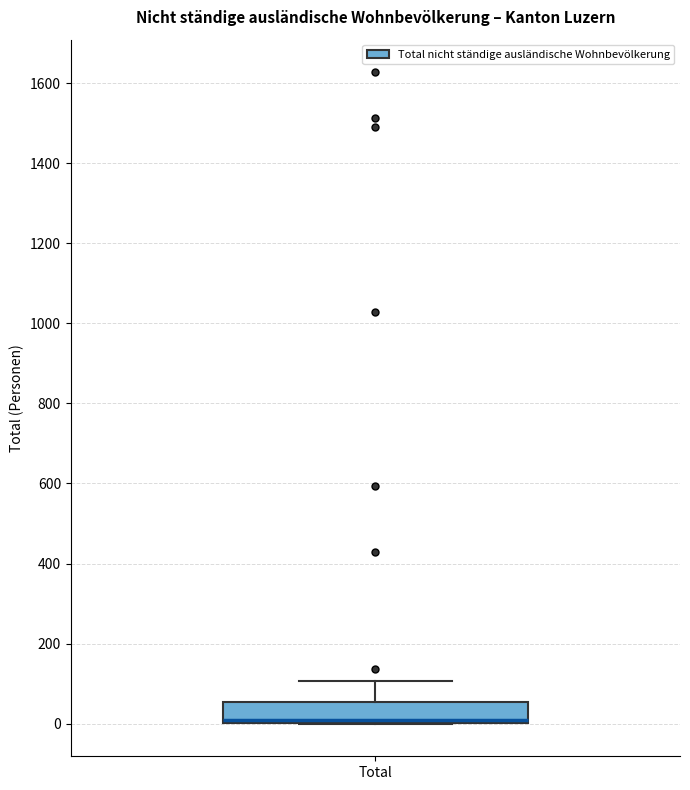

Transcribe this box plot: give where the median line is, the range the box spans, and where the two whiskers end, as read against the y-axis. The values are not printed on the chart, so give them approximately, as read against the axis.

median 0 (drawn on the box's lower edge), box 0 to 60, whiskers 0 to 100